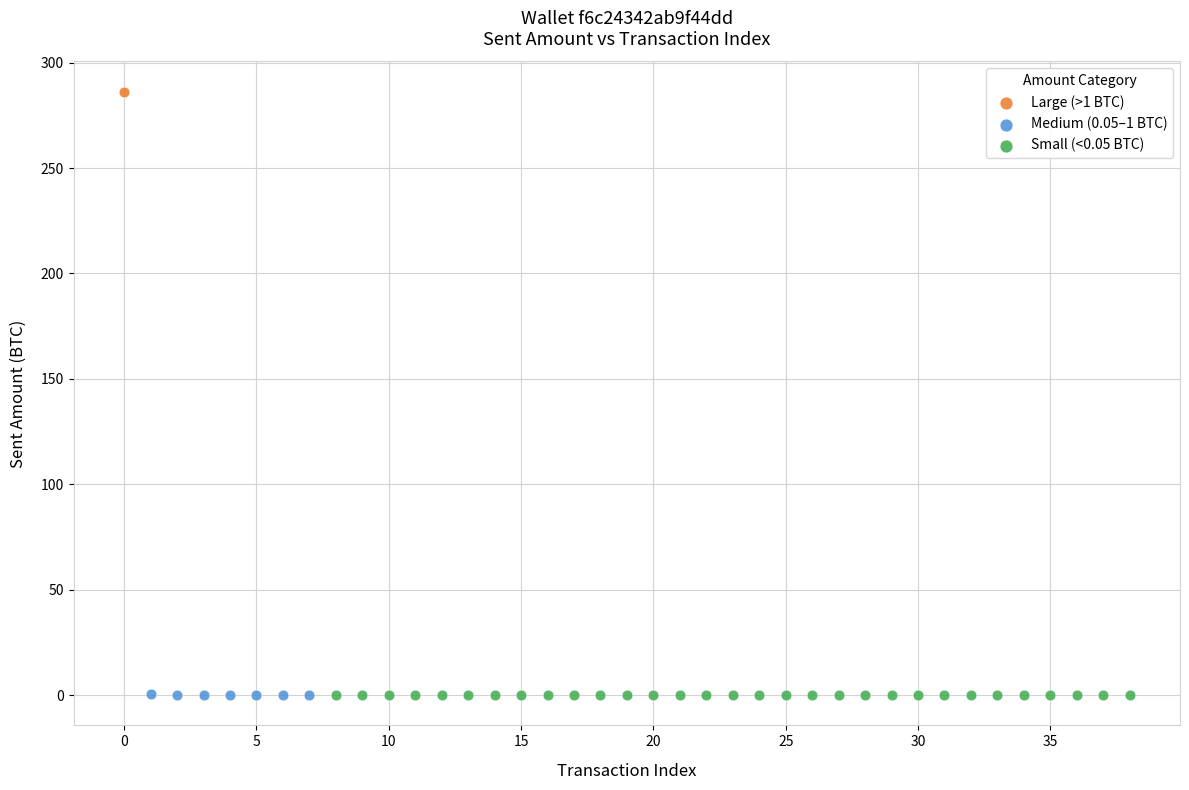

What are all the series names shown in the legend?

Large (>1 BTC), Medium (0.05–1 BTC), Small (<0.05 BTC)